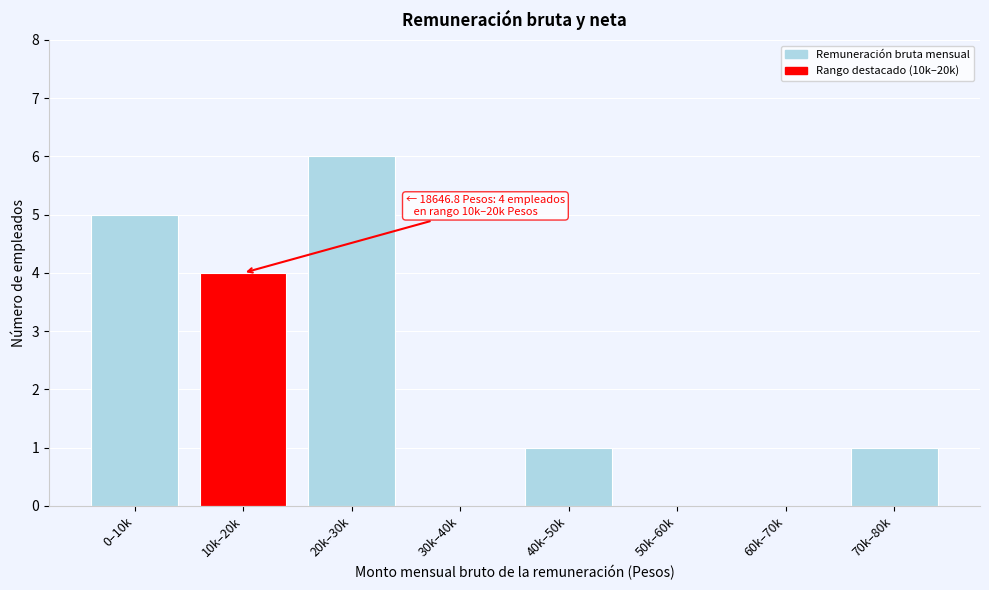

Reading right to left, extract all data points from this chart.

70k–80k=1	60k–70k=0	50k–60k=0	40k–50k=1	30k–40k=0	20k–30k=6	10k–20k=4	0–10k=5